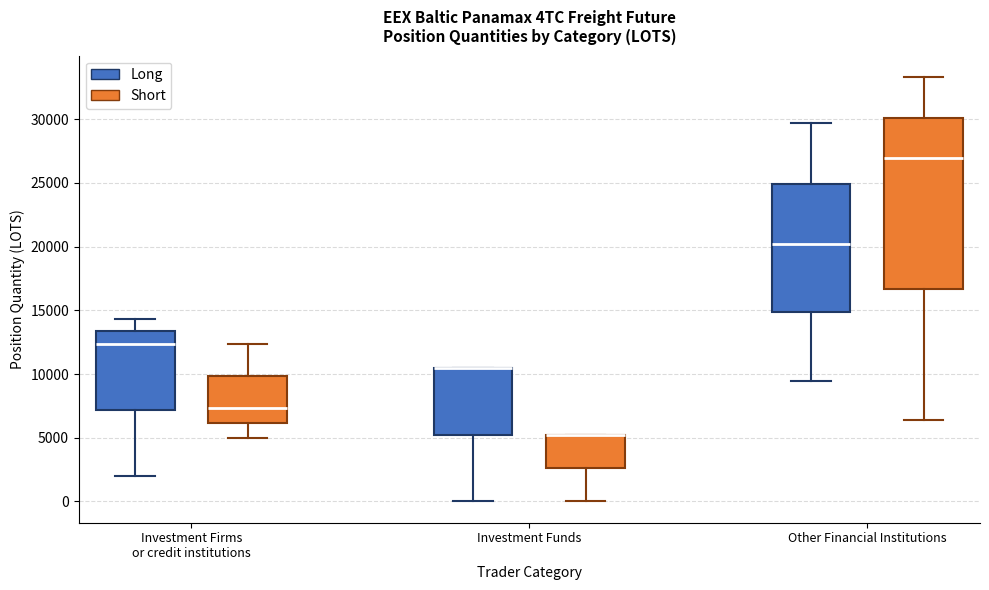

Where does the median line of the box for Other Financial Institutions (Short) sit on the y-axis? The values are not printed on the chart, so give them approximately, as read against the axis.

27000